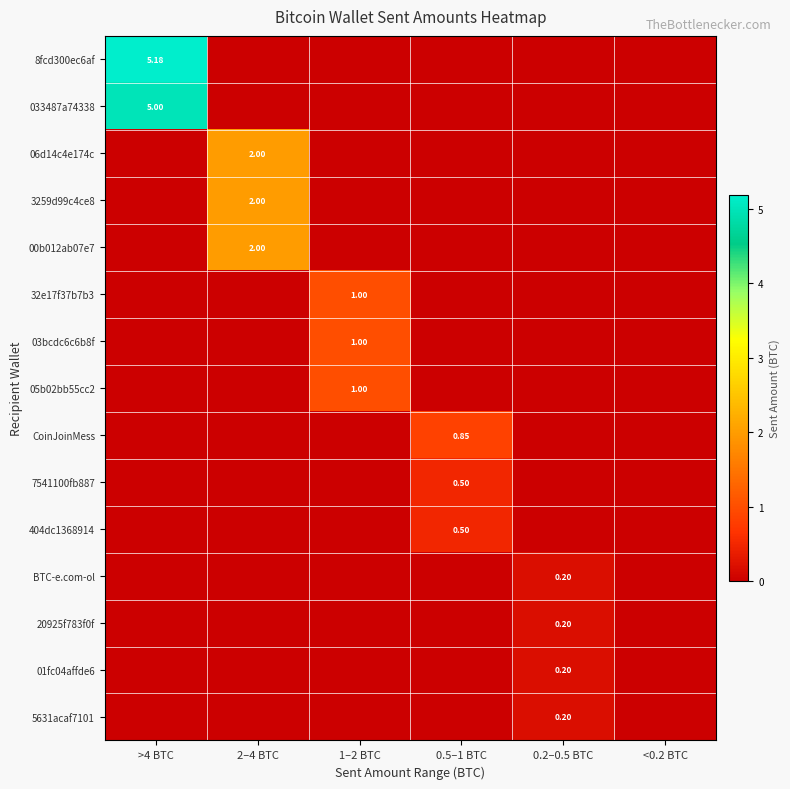

How many series are shown in this chart?

15